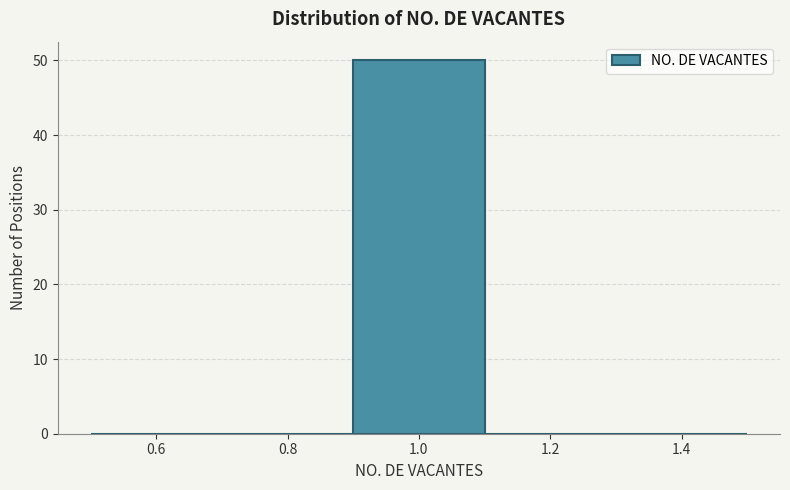

Over which range of the x-axis is the bar tallest?

0.9 to 1.1